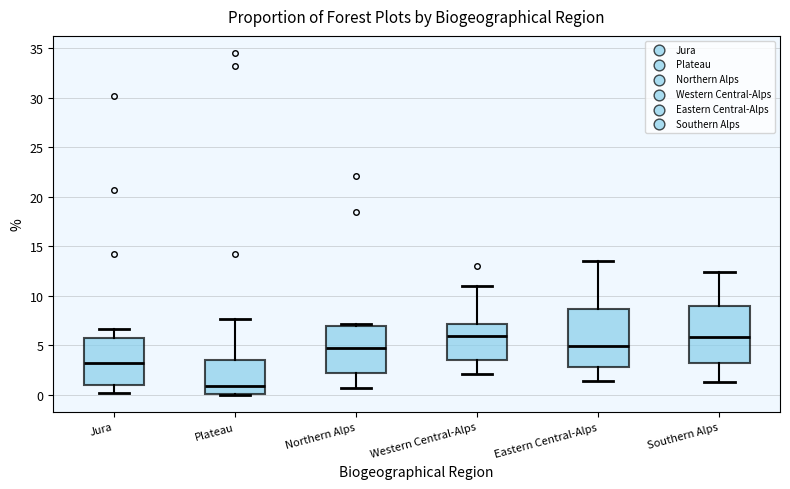

Where does the lower whisker of the box for Western Central-Alps end on the y-axis? The values are not printed on the chart, so give them approximately, as read against the axis.

2.0